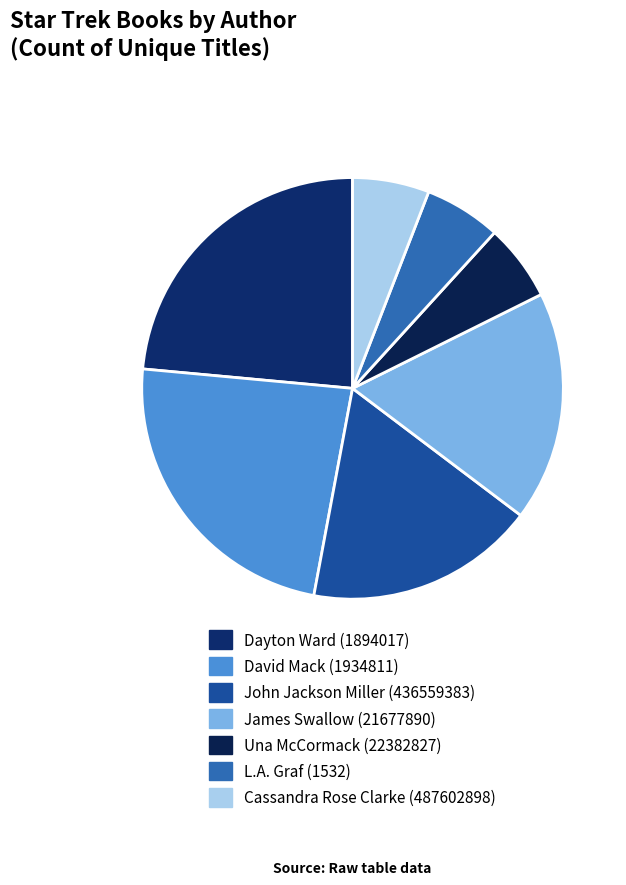

How many slices are in this pie chart?

7